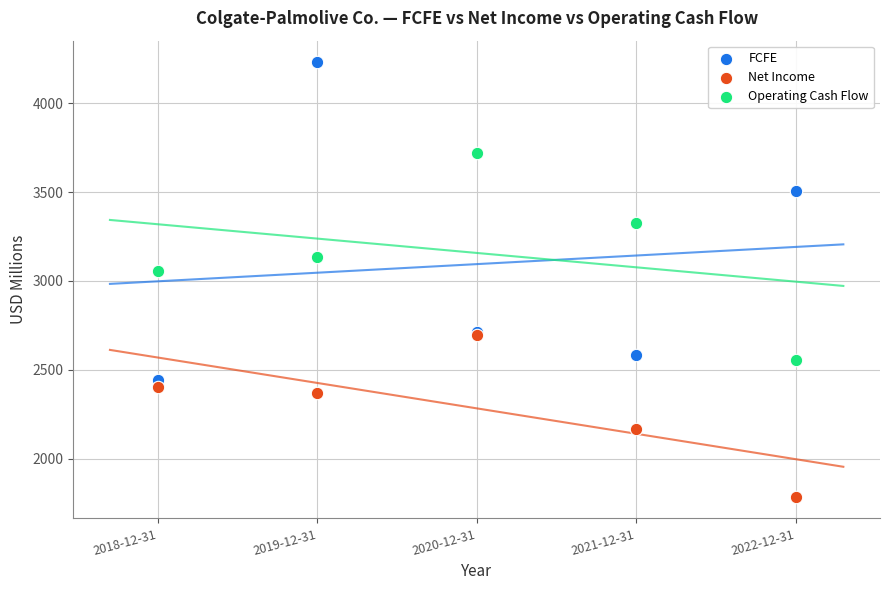

Across all series, what Y value is closest to 3008?

3056